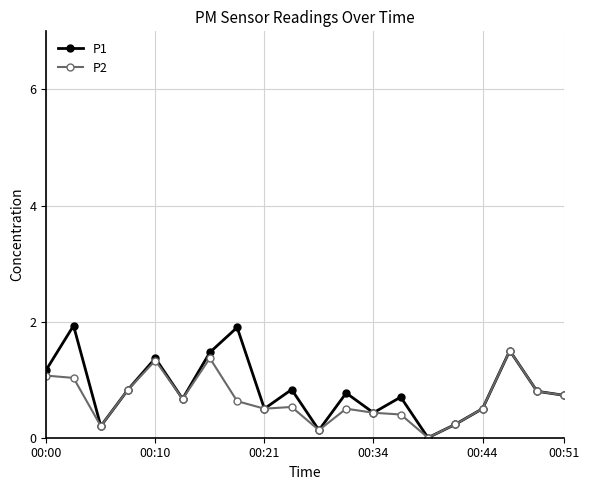

Rank the series by their maximum value, from lowest to highest.

P2, P1